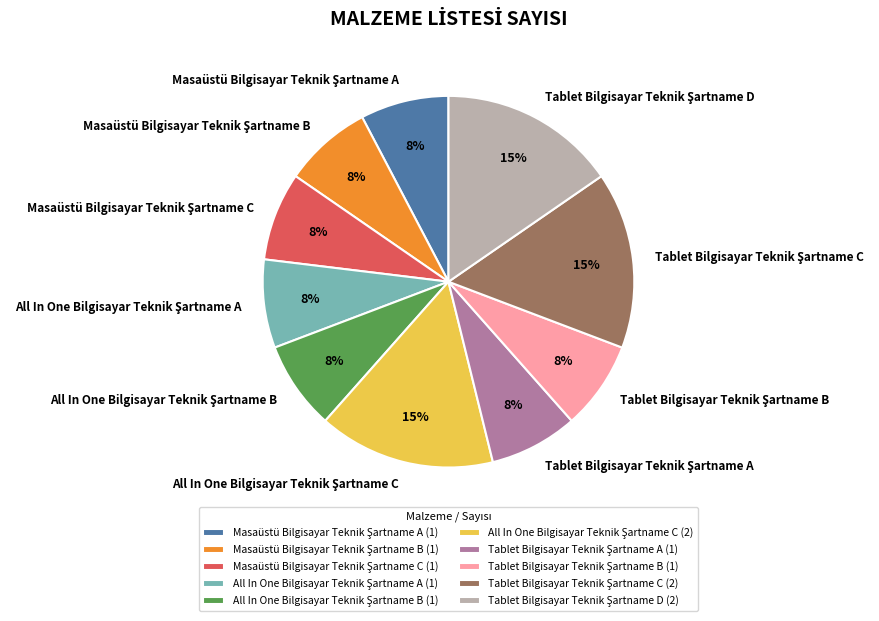

To the nearest percent, what is the average slice percentage?

10%